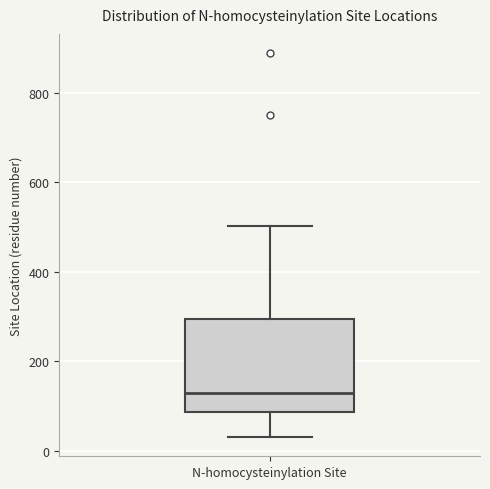

Read this box plot against the y-axis: the position of the median line, the range covered by the box, and the ends of both whiskers. The values are not printed on the chart, so give them approximately, as read against the axis.

median 120, box 80 to 300, whiskers 40 to 500